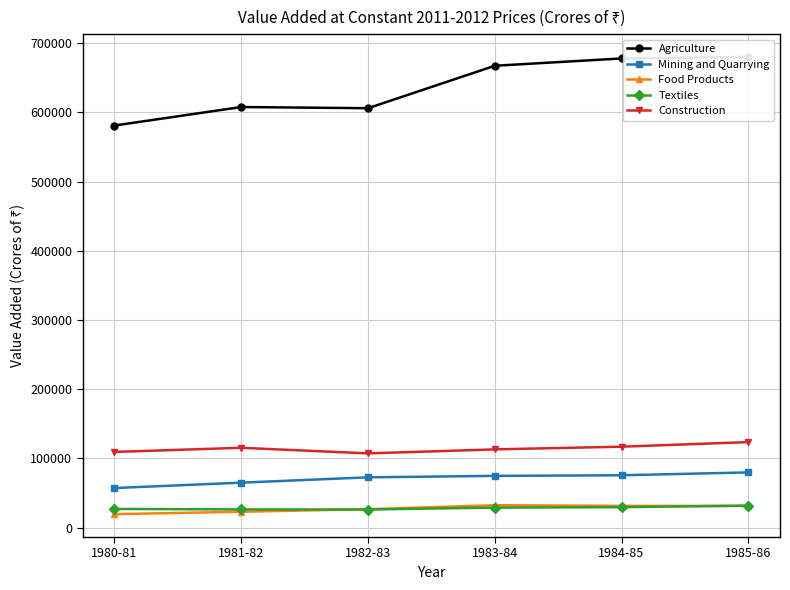

Count the number of data series in this chart.

5